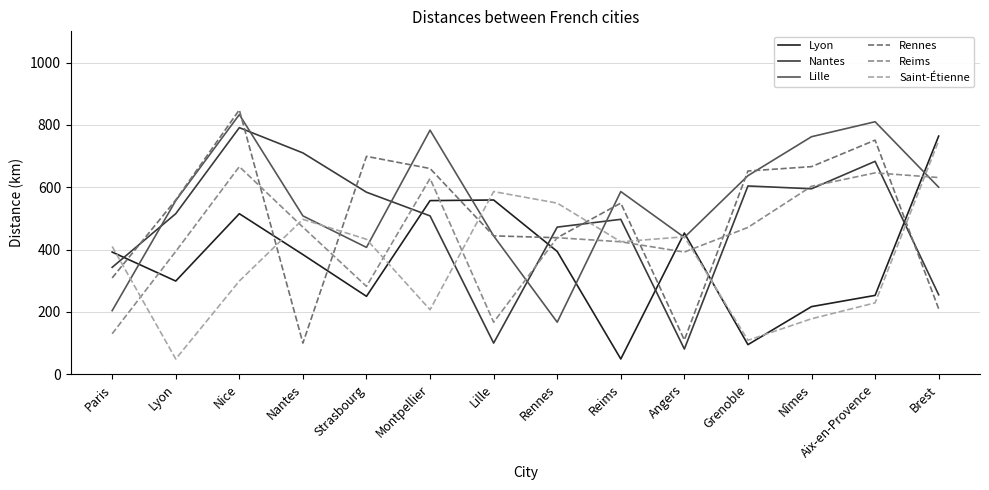

What is the difference between the highest and lowest values at Angers?

372